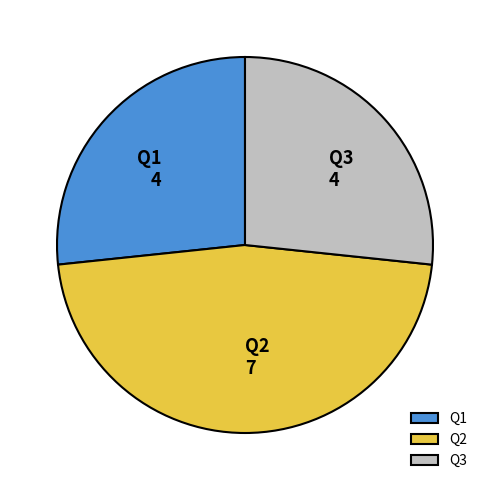

Does Q2 account for over 50% of the chart?

No